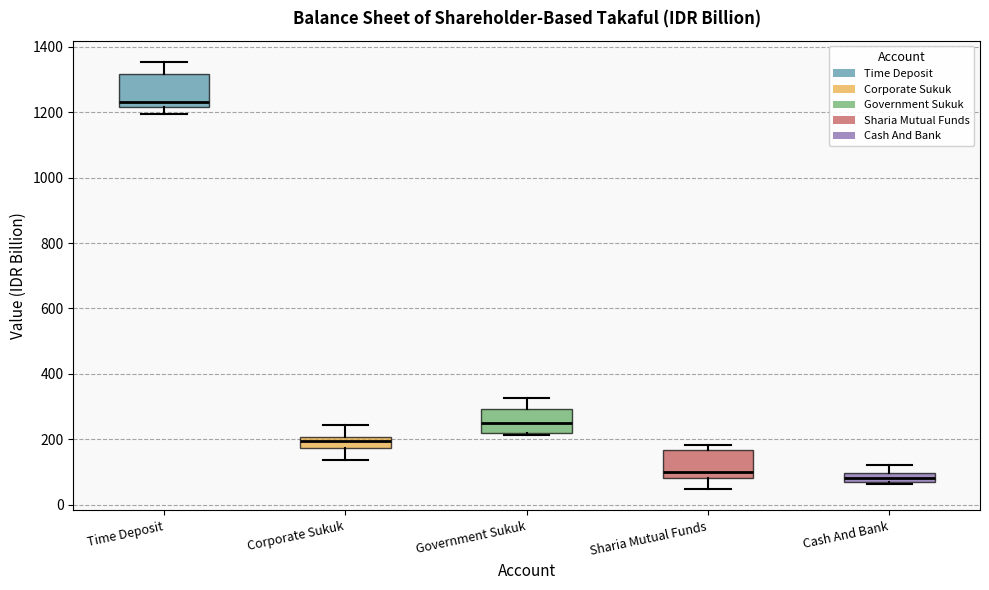

Where does the lower whisker of the box for Corporate Sukuk end on the y-axis? The values are not printed on the chart, so give them approximately, as read against the axis.

140